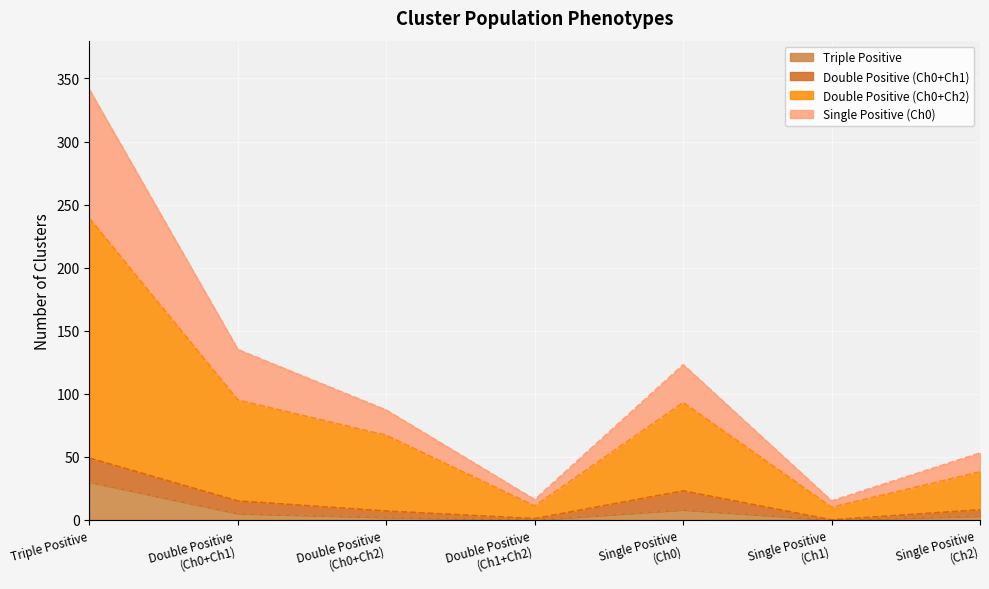

Rank the series by their maximum value, from highest to lowest.

Double Positive (Ch0+Ch2), Single Positive (Ch0), Triple Positive, Double Positive (Ch0+Ch1)